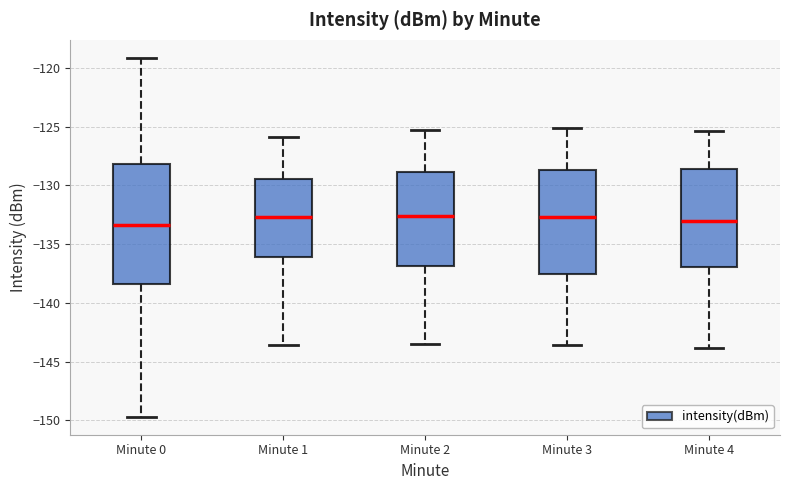

Where does the median line of the box for Minute 3 sit on the y-axis? The values are not printed on the chart, so give them approximately, as read against the axis.

-132.5